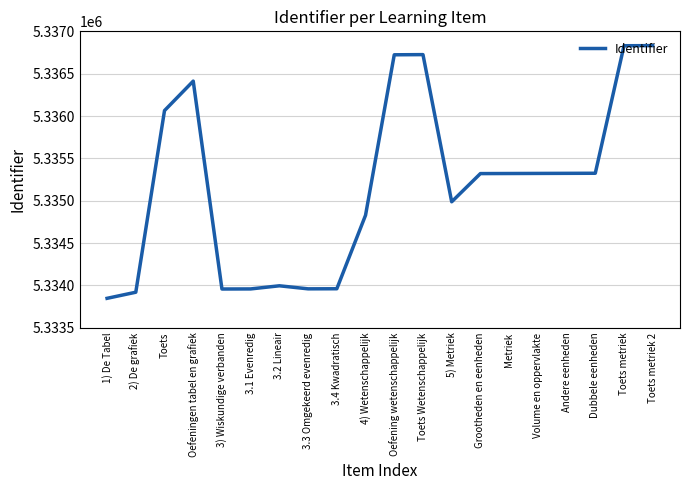

What is the change in value from Toets Wetenschappelijk to Toets metriek?

+105